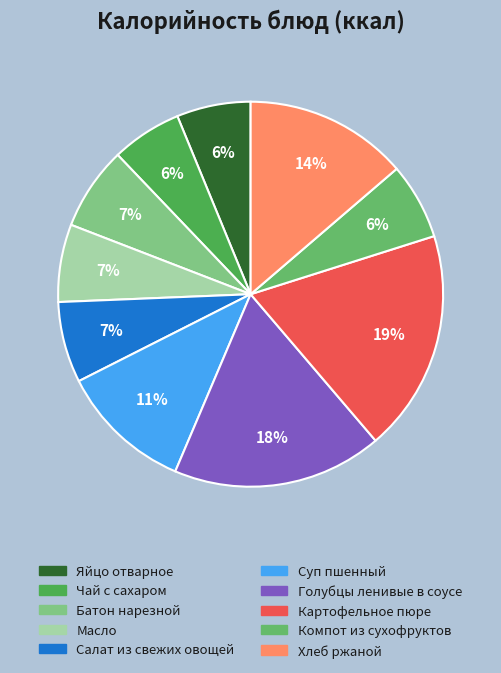

What is the change in value from Масло to Хлеб ржаной?

+72.9